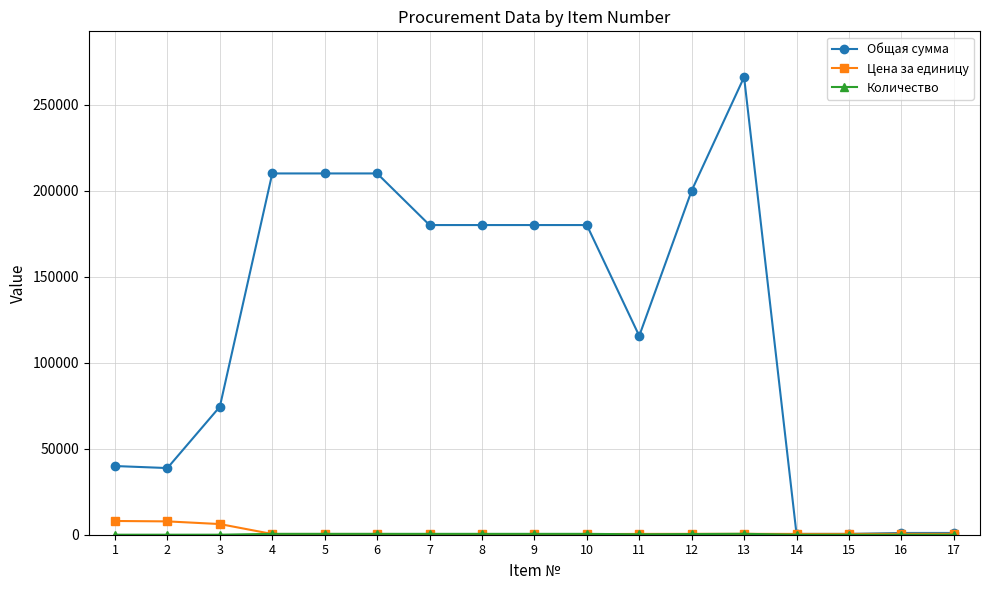

Where does the Общая сумма series first go above 180000?

4